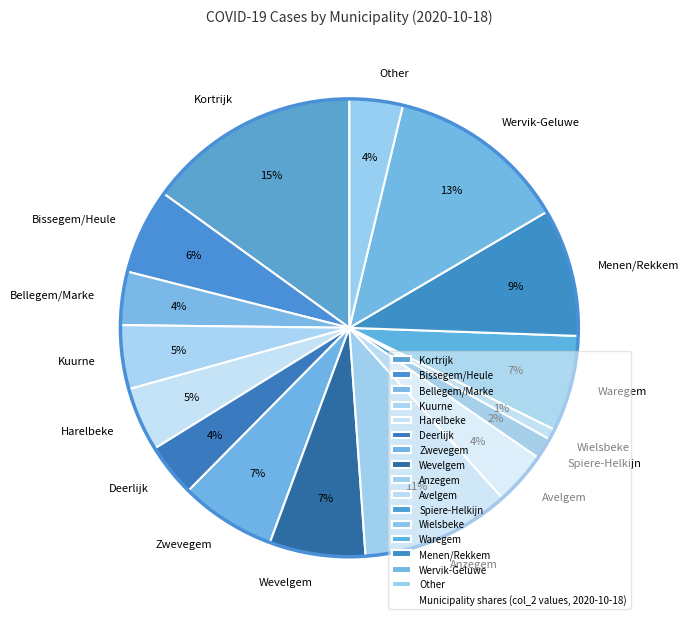

What percentage is the Wevelgem slice, to the nearest percent?

7%